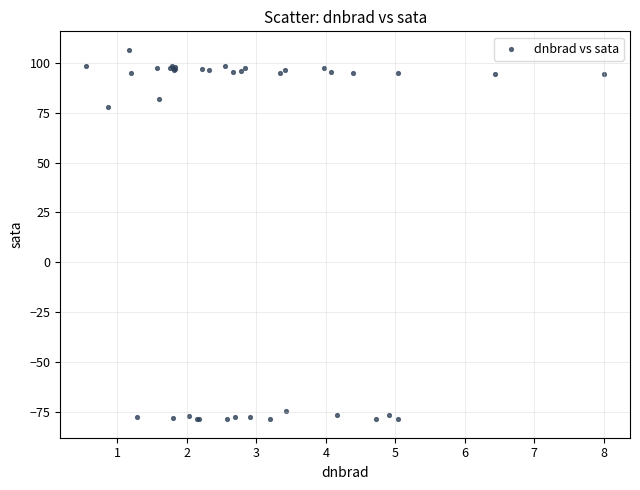

What Y value in the scatter plot is closest to 13?

78.2